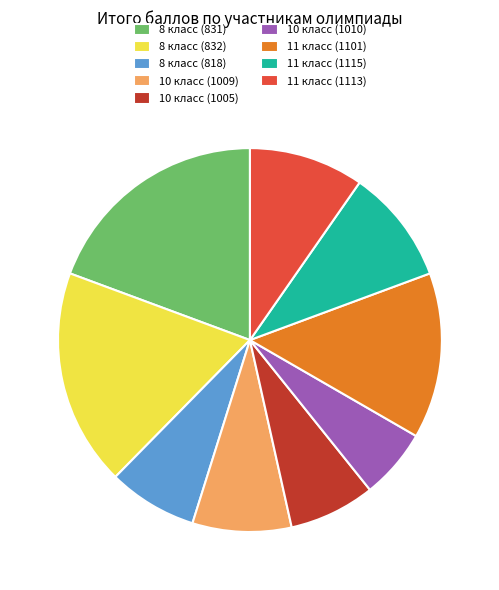

Between 11 класс (1115) and 10 класс (1009), which is larger?

11 класс (1115)